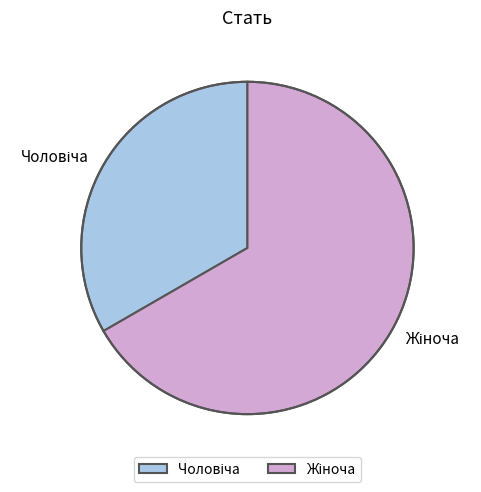

Does any single category account for the majority?

Yes